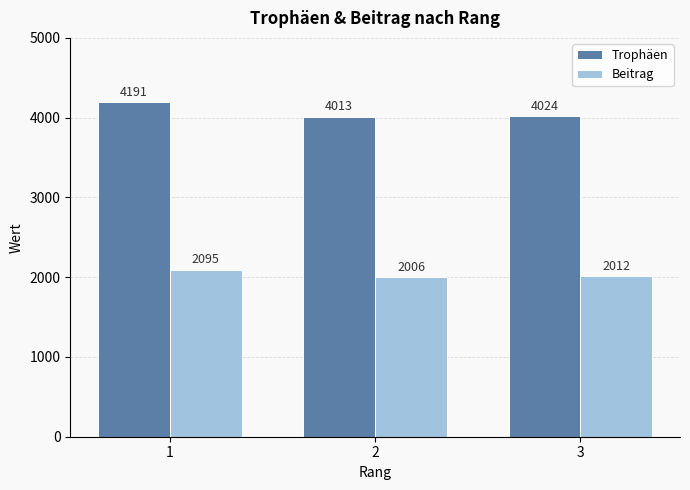

What is the maximum value for Trophäen?

4191